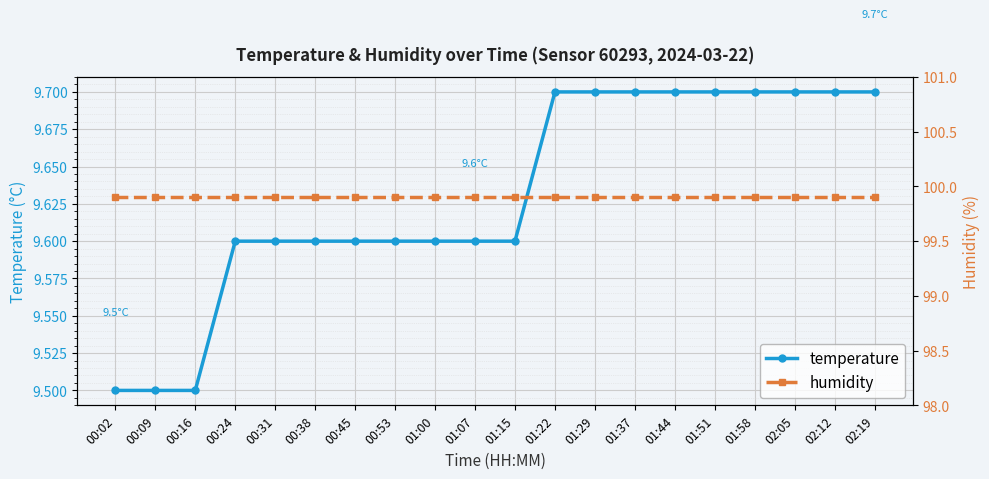

Which series has the largest total across all categories?

humidity